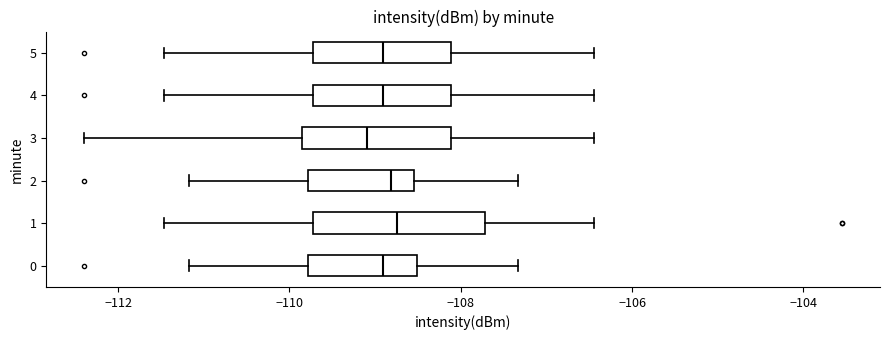

Reading bottom to top, transcribe this box plot: for each box, give where its median line is, the range the box spans, and where its two whiskers end, as read against the x-axis. The values are not printed on the chart, so give them approximately, as read against the axis.

0: median -109.0, box -109.8 to -108.6, whiskers -111.2 to -107.4
1: median -108.8, box -109.8 to -107.8, whiskers -111.4 to -106.4
2: median -108.8, box -109.8 to -108.6, whiskers -111.2 to -107.4
3: median -109.0, box -109.8 to -108.2, whiskers -112.4 to -106.4
4: median -109.0, box -109.8 to -108.2, whiskers -111.4 to -106.4
5: median -109.0, box -109.8 to -108.2, whiskers -111.4 to -106.4